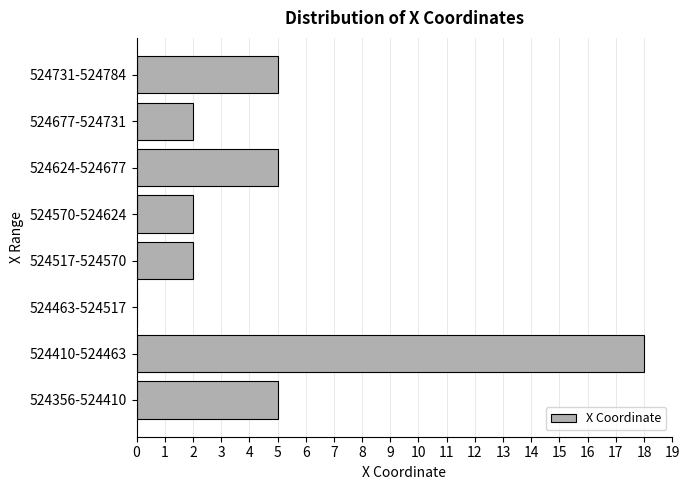

Reading bottom to top, transcribe all the data shown in this chart.

524356-524410=5	524410-524463=18	524463-524517=0	524517-524570=2	524570-524624=2	524624-524677=5	524677-524731=2	524731-524784=5